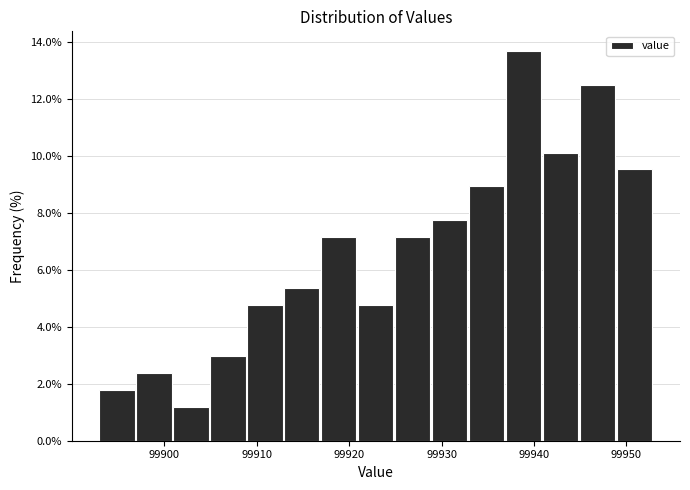

Reading left to right, list every bar in this chart as the range it spans on the x-axis followed by its height. The values are not printed on the chart, so give them approximately, as read against the axis.

99893 to 99897: 1.8
99897 to 99901: 2.4
99901 to 99905: 1.2
99905 to 99909: 3.0
99909 to 99913: 4.8
99913 to 99917: 5.4
99917 to 99921: 7.2
99921 to 99925: 4.8
99925 to 99929: 7.2
99929 to 99933: 7.8
99933 to 99937: 9.0
99937 to 99941: 13.6
99941 to 99945: 10.2
99945 to 99949: 12.6
99949 to 99953: 9.6